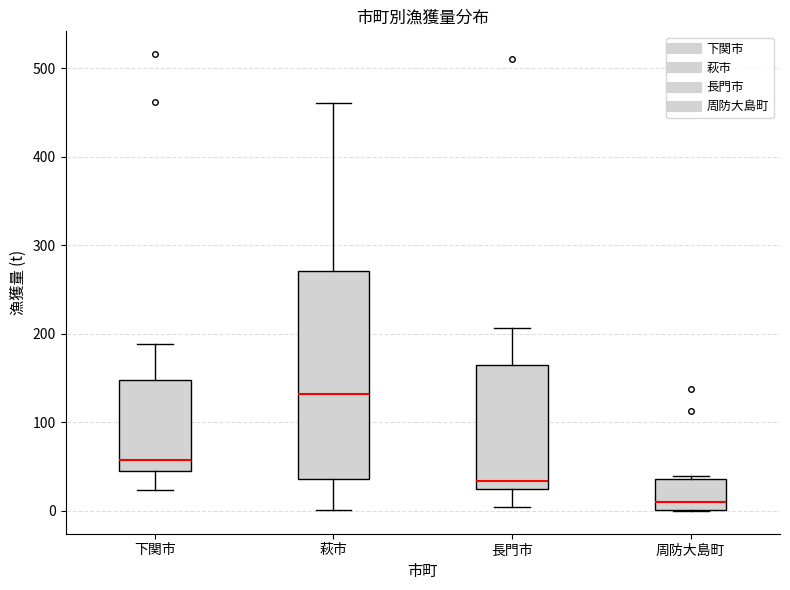

Which box's median line is the lowest?

周防大島町